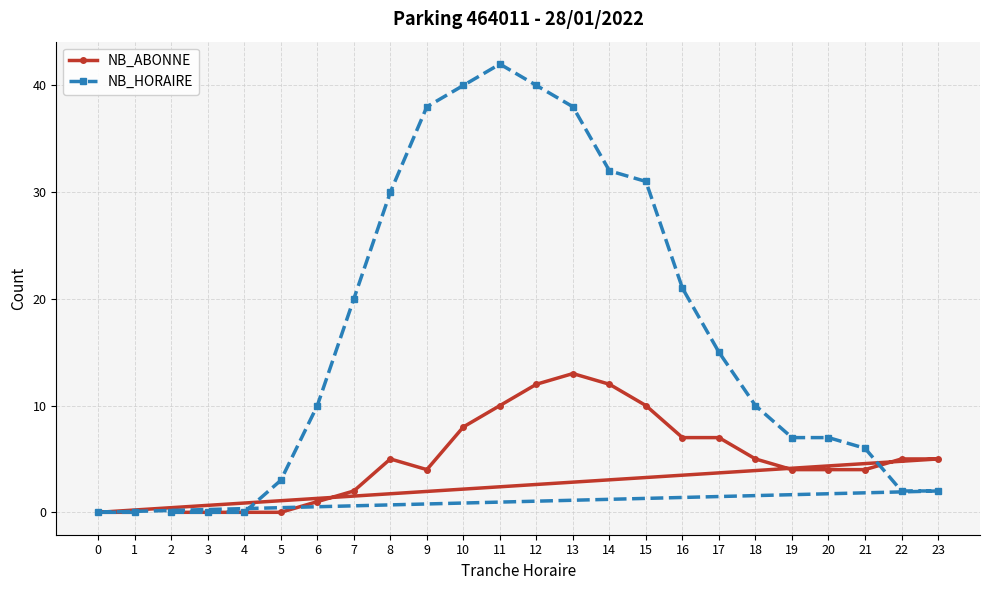

What is the spread (max minus min) of values at 19?

3